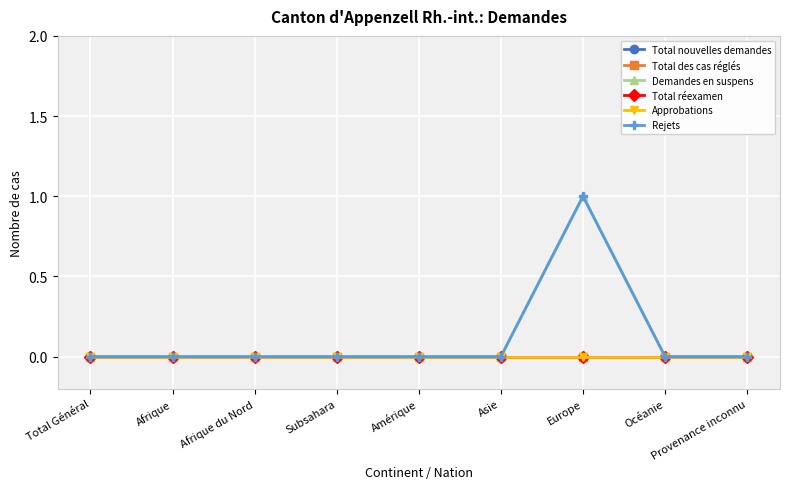

True or false: Demandes en suspens has more than 1 points higher than both neighbors.

False